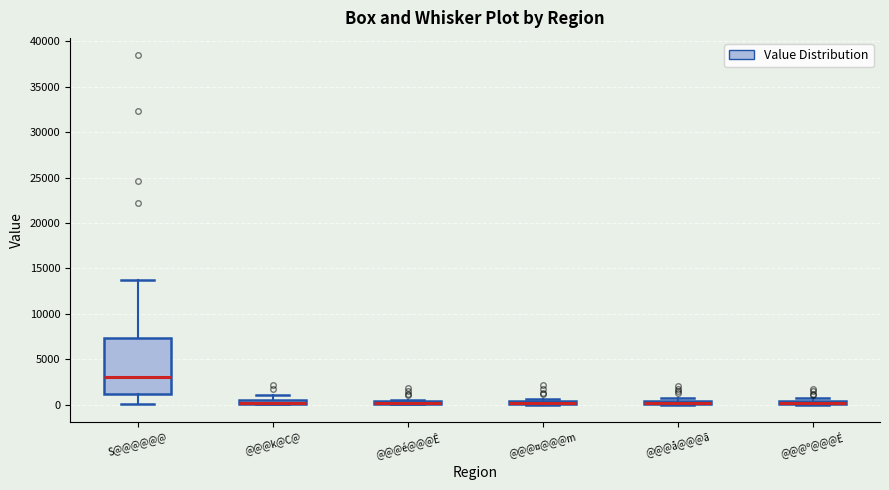

Which box is the tallest, from its lower edge to its upper edge?

S@@@@@@